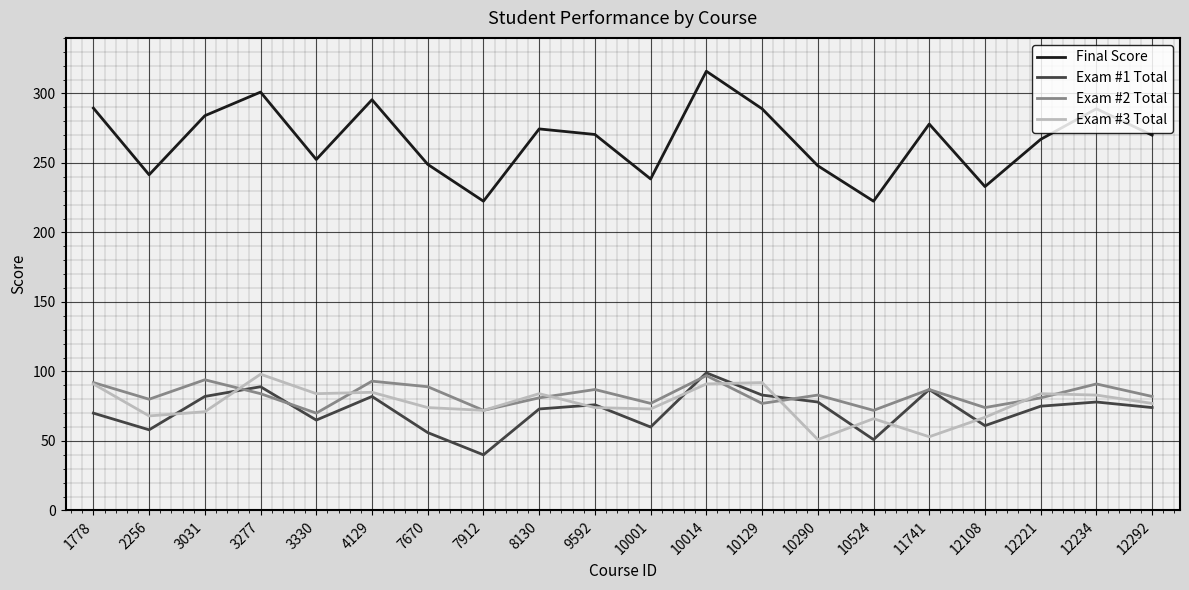

Which label corresponds to the smallest value in the chart?

7912